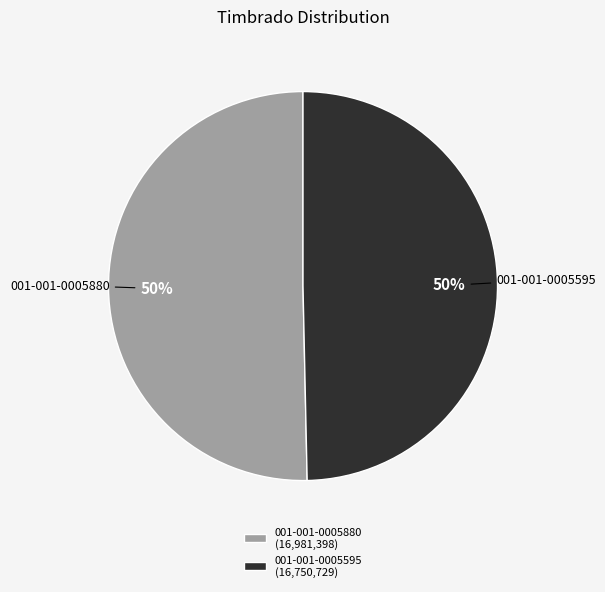

Is the sum of 001-001-0005595 and 001-001-0005880 greater than half?

Yes